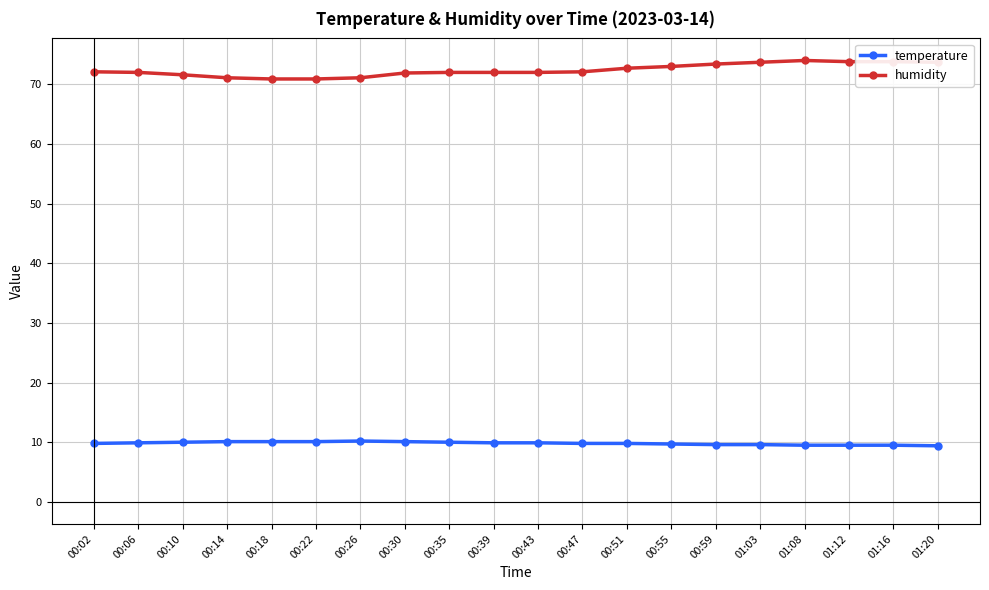

What is the difference between the temperature values at 00:55 and 00:59?

0.1